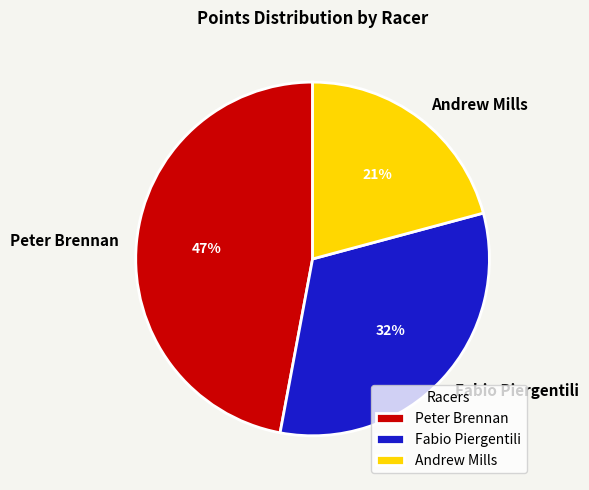

Does Fabio Piergentili represent more than half of the total?

No